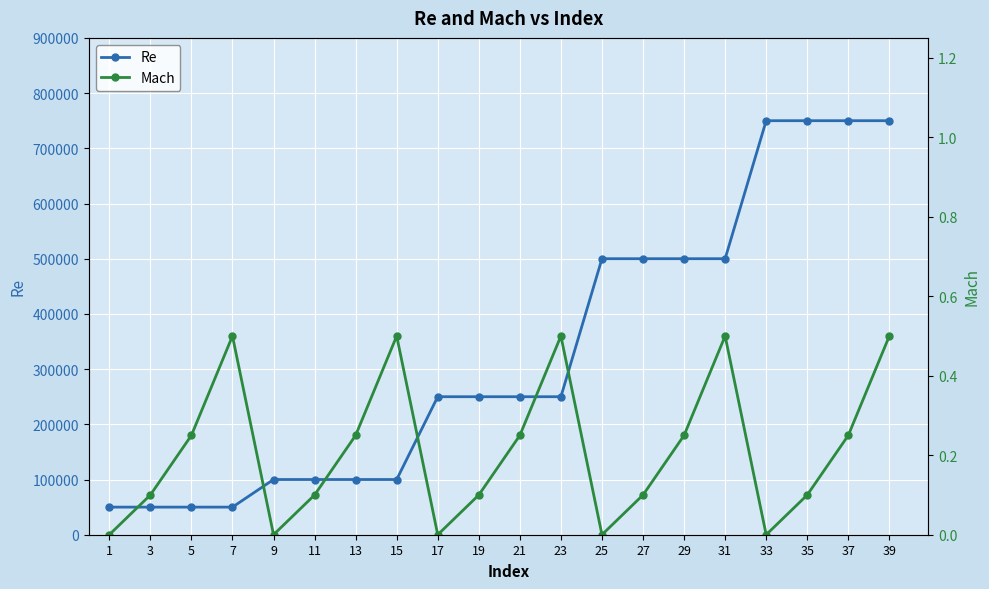

True or false: Mach and Re intersect in this chart.

False